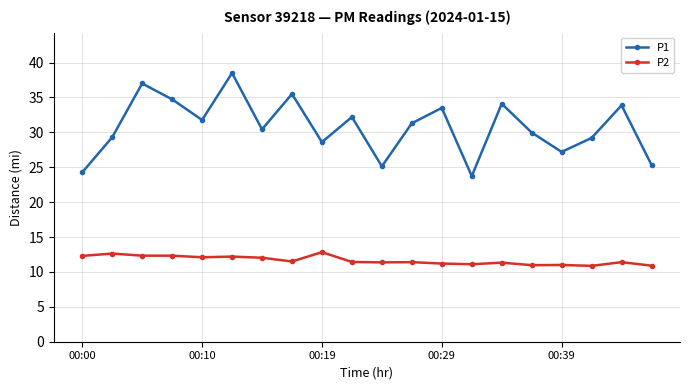

What is the value of the P1 point at the 2nd from the left?

29.3